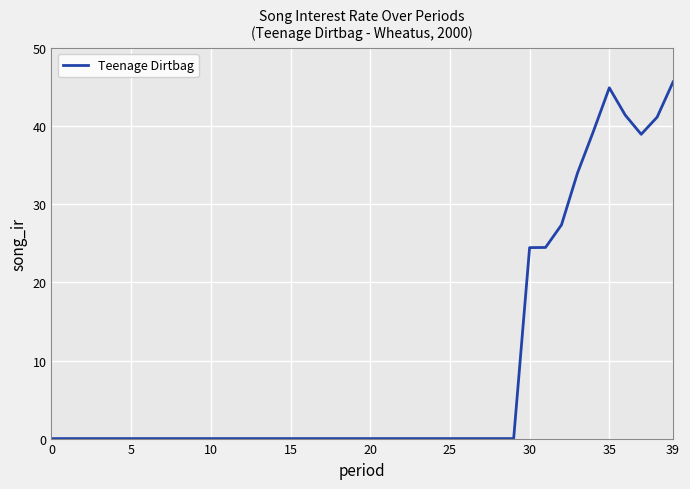

Reading right to left, extract all data points from this chart.

45.7	41.2	39.0	41.4	44.9	39.3	34.0	27.4	24.5	24.5	0.0	0.0	0.0	0.0	0.0	0.0	0.0	0.0	0.0	0.0	0.0	0.0	0.0	0.0	0.0	0.0	0.0	0.0	0.0	0.0	0.0	0.0	0.0	0.0	0.0	0.0	0.0	0.0	0.0	0.0